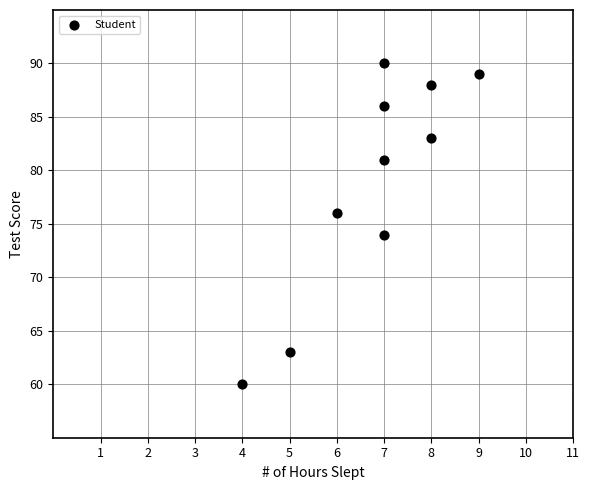

What is the range of X values (max minus min)?

5